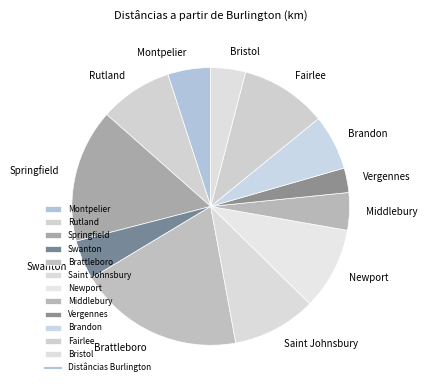

How many segments does this pie chart have?

12